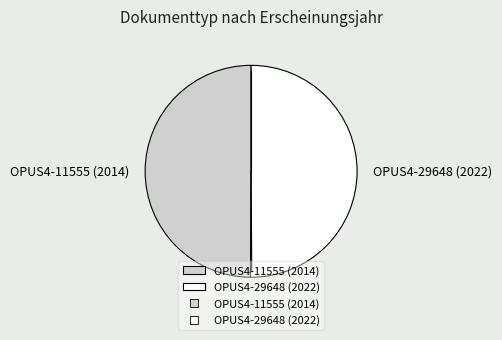

The OPUS4-29648 (2022) slice represents 43% of the pie. True or false?

False